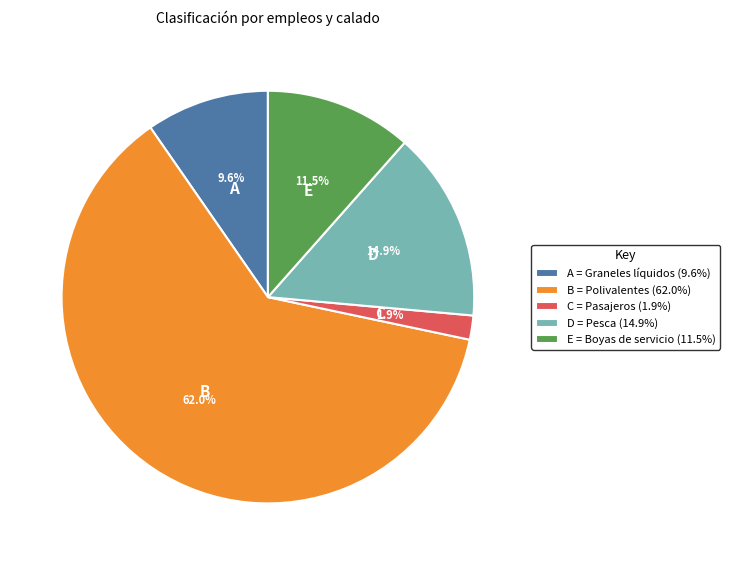

Does B = Polivalentes (62.0%) account for over 50% of the chart?

Yes